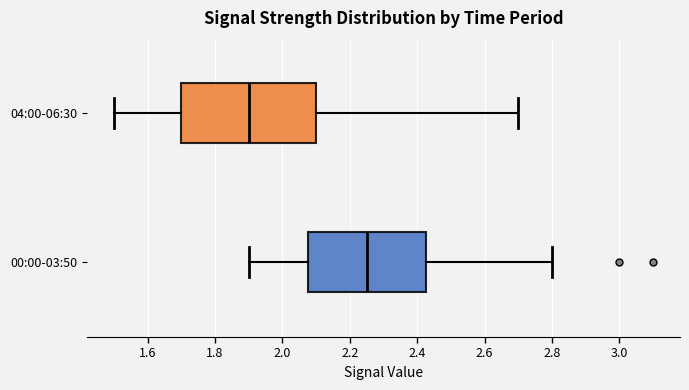

Which box has the furthest to the right median line?

00:00-03:50